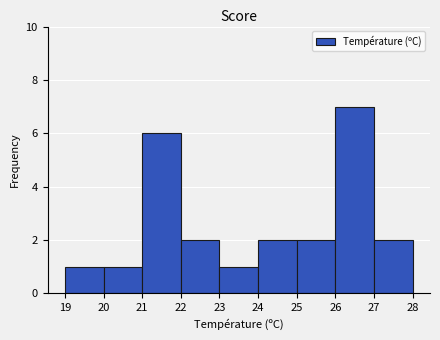

Over which range of the x-axis is the bar tallest?

26 to 27